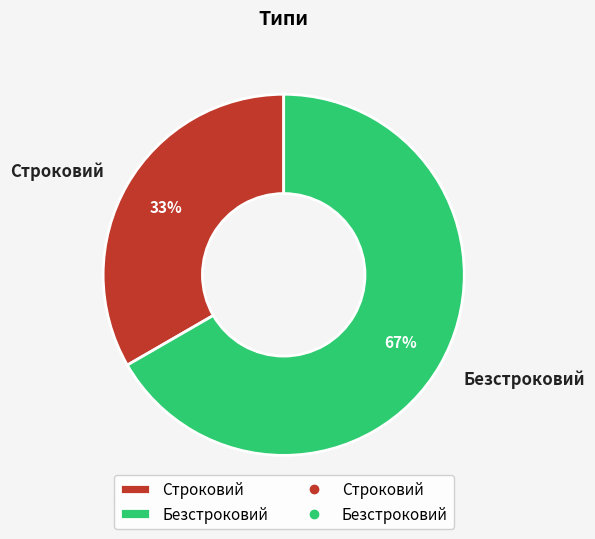

To the nearest percent, what is the average slice percentage?

50%